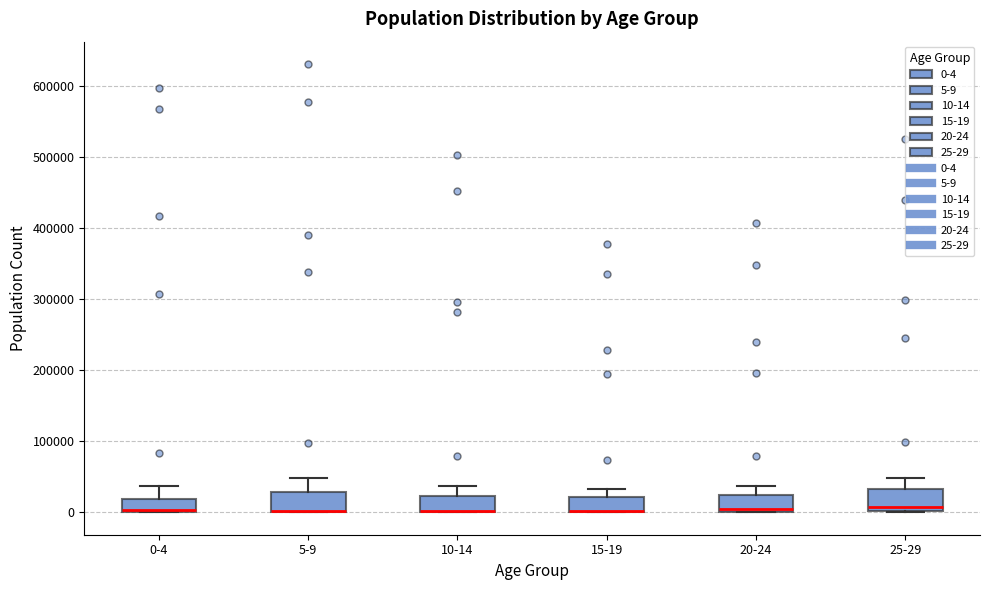

Where does the upper whisker of the box for 0-4 end on the y-axis? The values are not printed on the chart, so give them approximately, as read against the axis.

40000